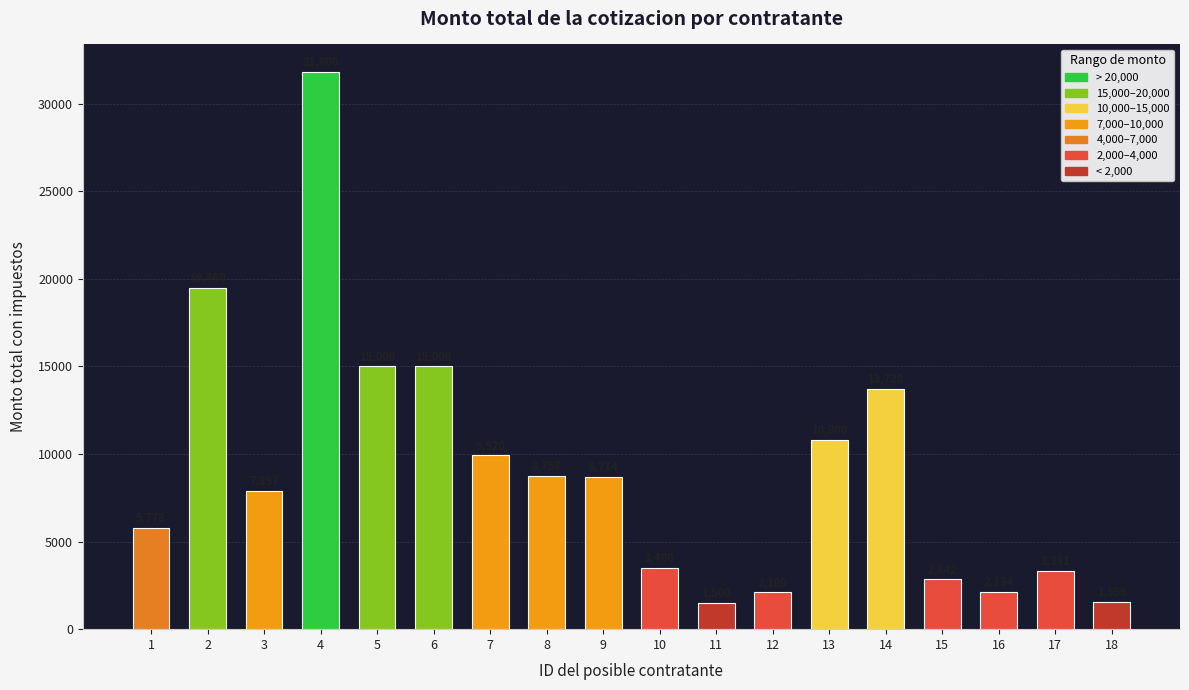

Where does the data first go above 8713?

2